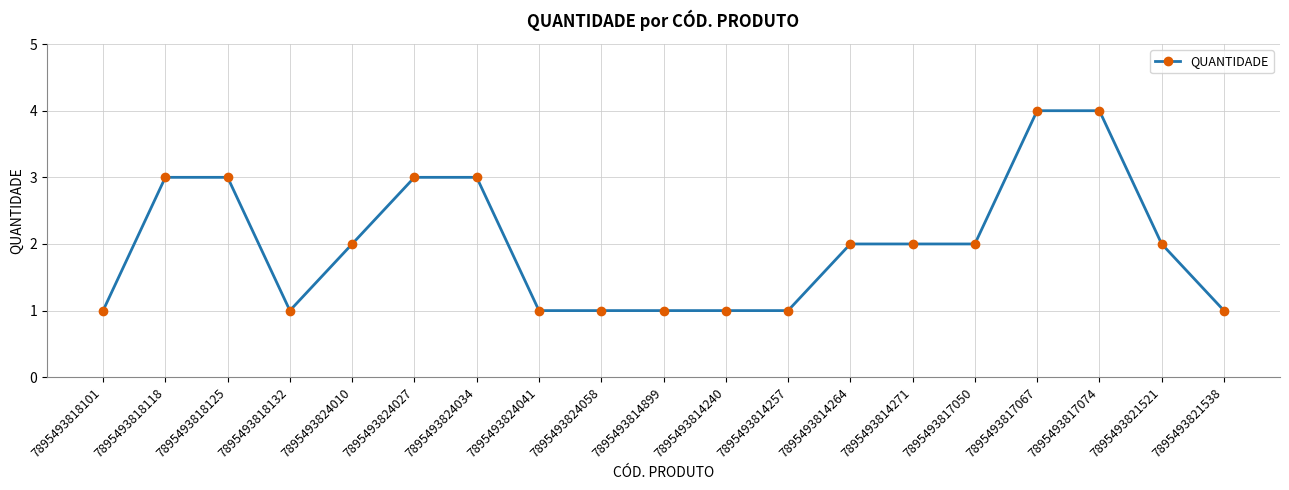

What is the difference between the maximum and minimum values?

3